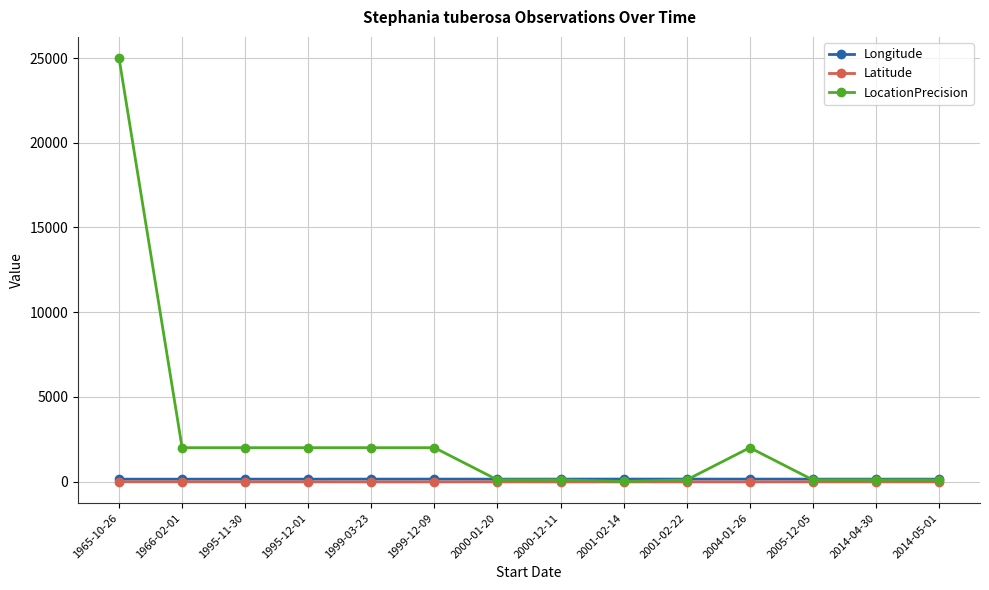

At which category is the sum across all series the highest?

1965-10-26